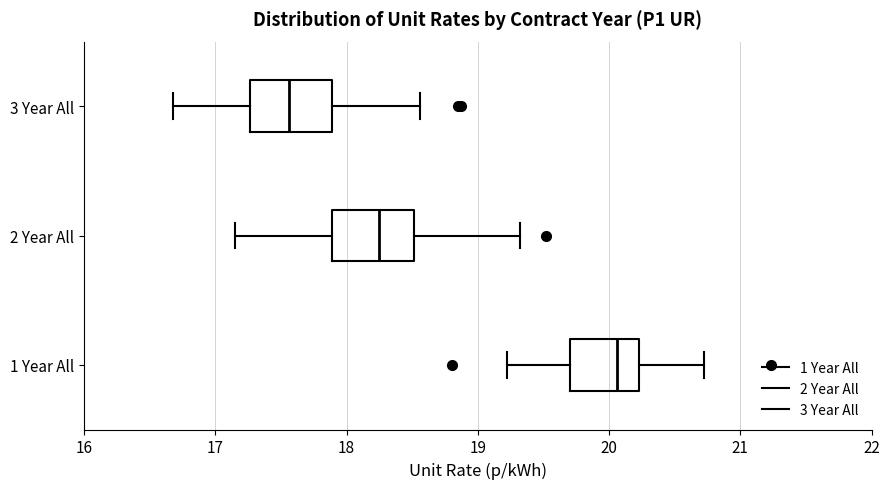

Which box's median line is the furthest to the right?

1 Year All